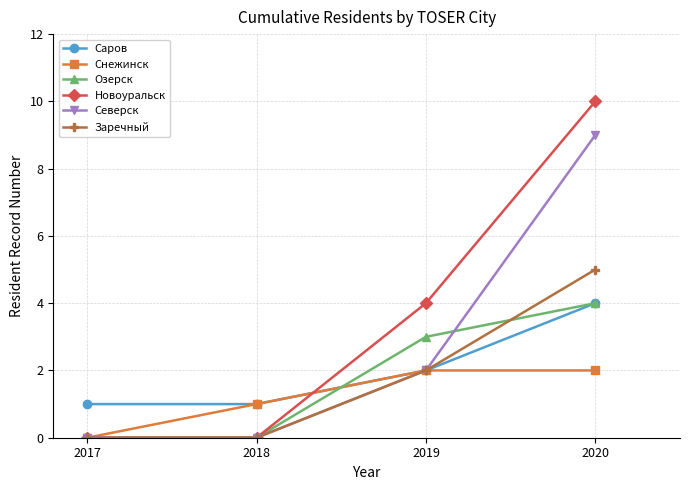

What is the greatest value displayed?

10